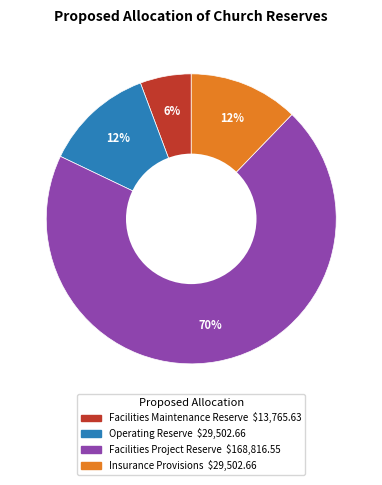

Is the sum of Insurance Provisions and Facilities Project Reserve greater than half?

Yes